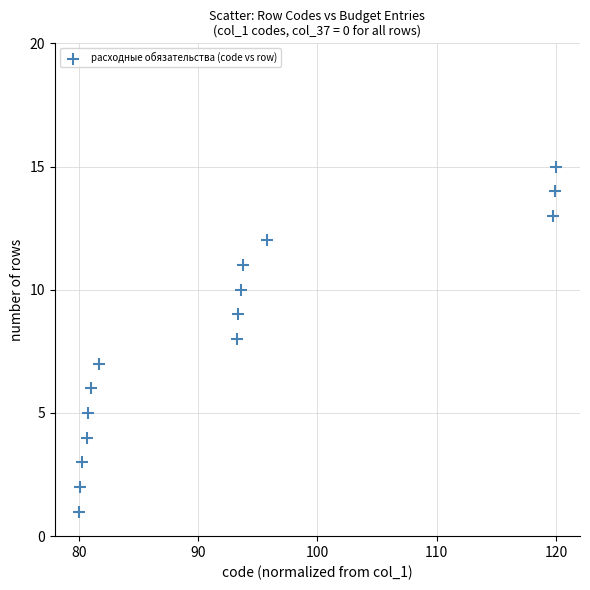

What is the range of Y values (max minus min)?

14